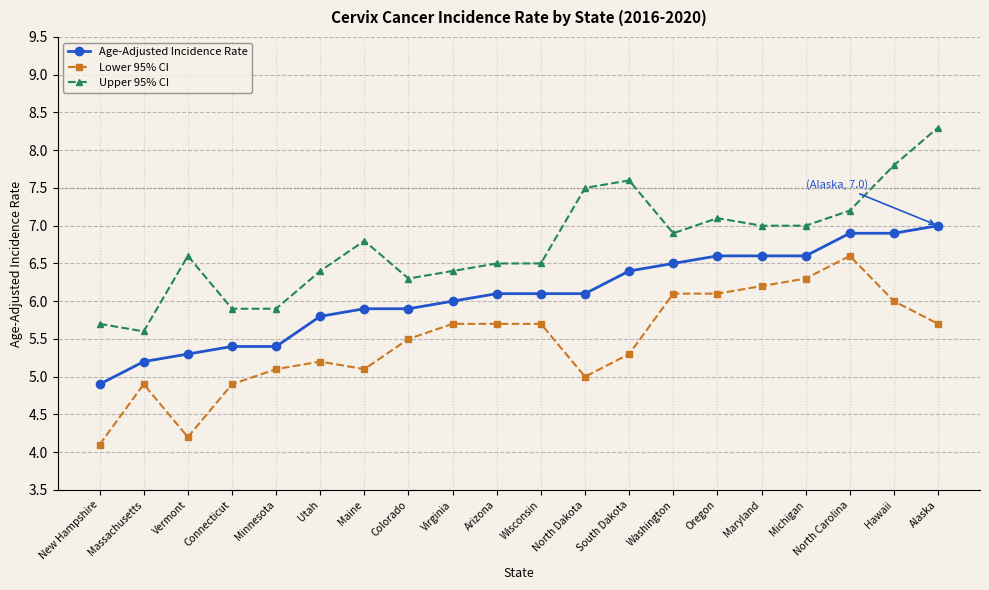

Between Arizona and North Dakota, which series saw the biggest shift?

Upper 95% CI